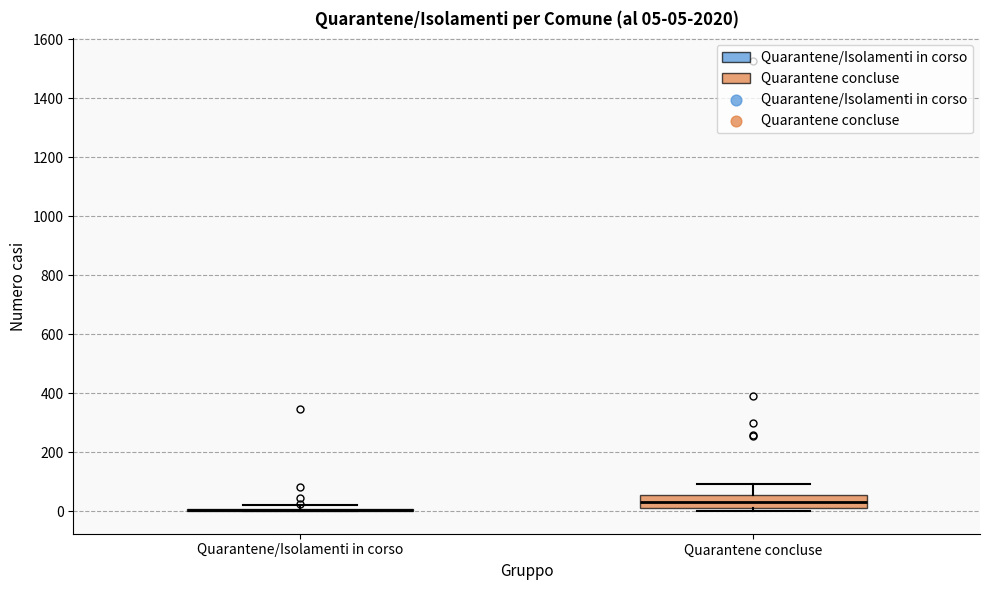

Which box is the tallest, from its lower edge to its upper edge?

Quarantene concluse